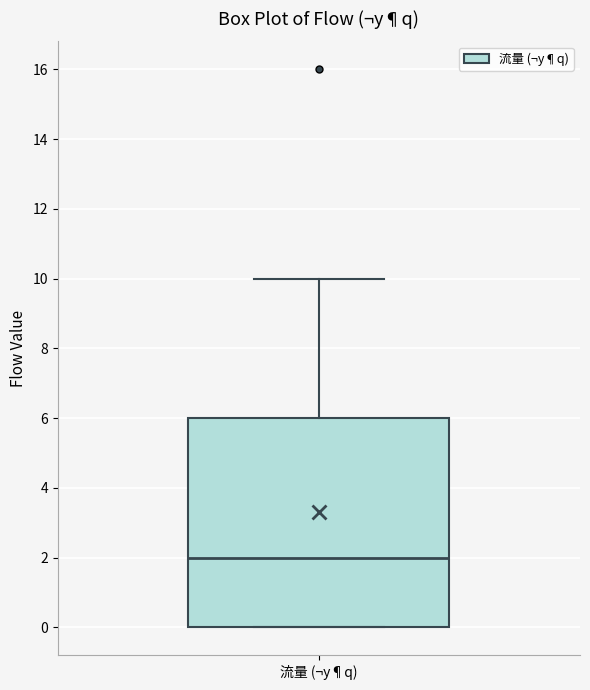

Transcribe this box plot: give where the median line is, the range the box spans, and where the two whiskers end, as read against the y-axis. The values are not printed on the chart, so give them approximately, as read against the axis.

median 2, box 0 to 6, whiskers 0 to 10